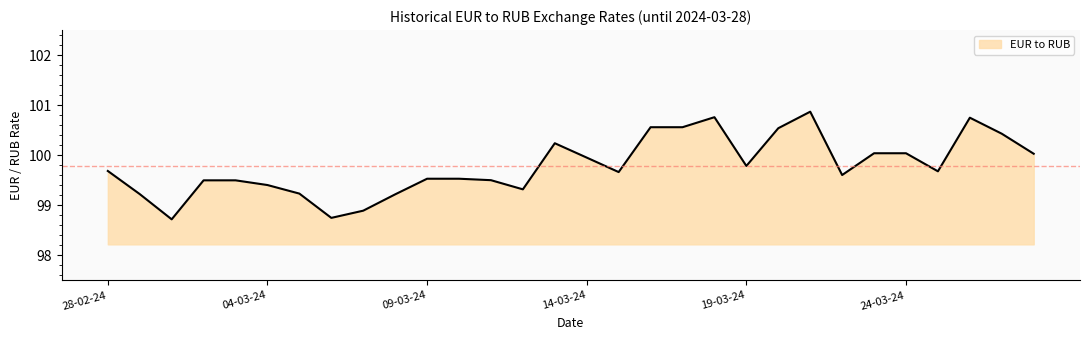

What is the smallest value displayed?

98.7